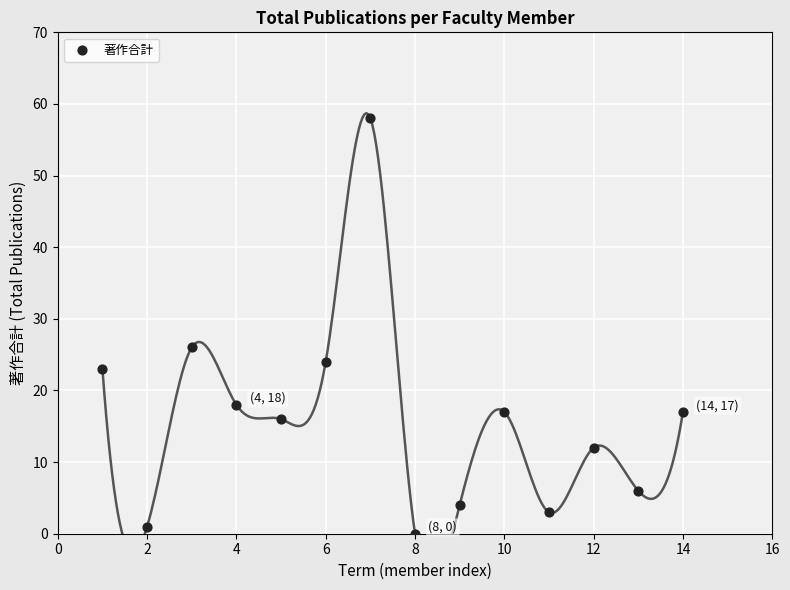

What is the range of Y values (max minus min)?

58